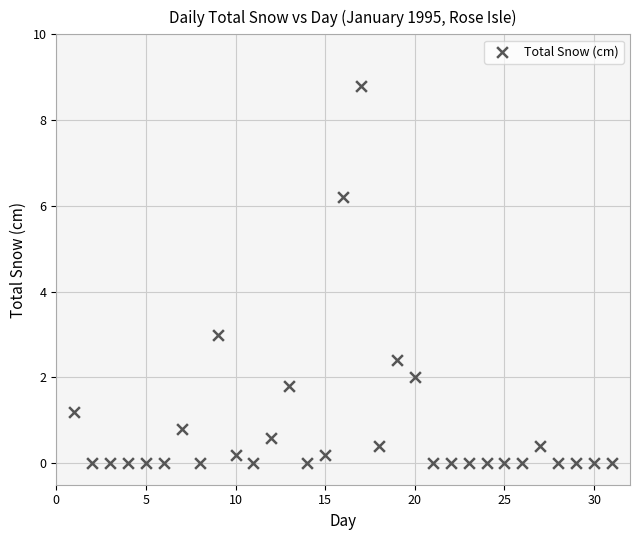

What Y value in the scatter plot is closest to 4?

3.0